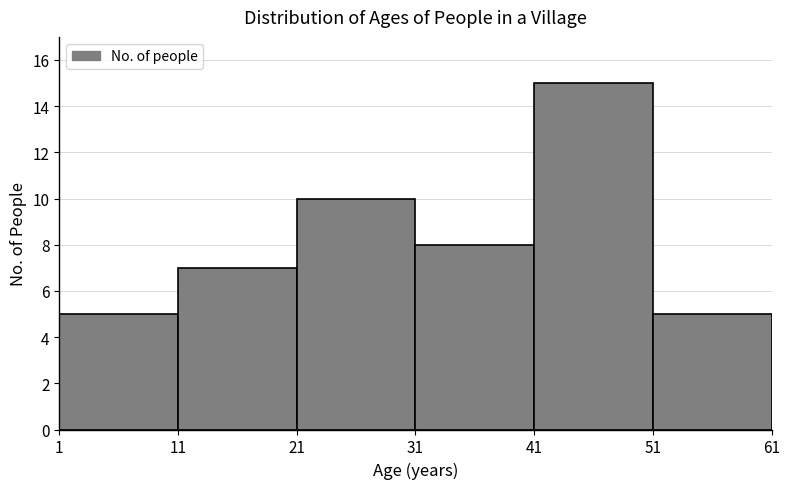

What is the height of the bar covering 11 to 21 on the x-axis? The values are not printed on the chart, so give them approximately, as read against the axis.

7